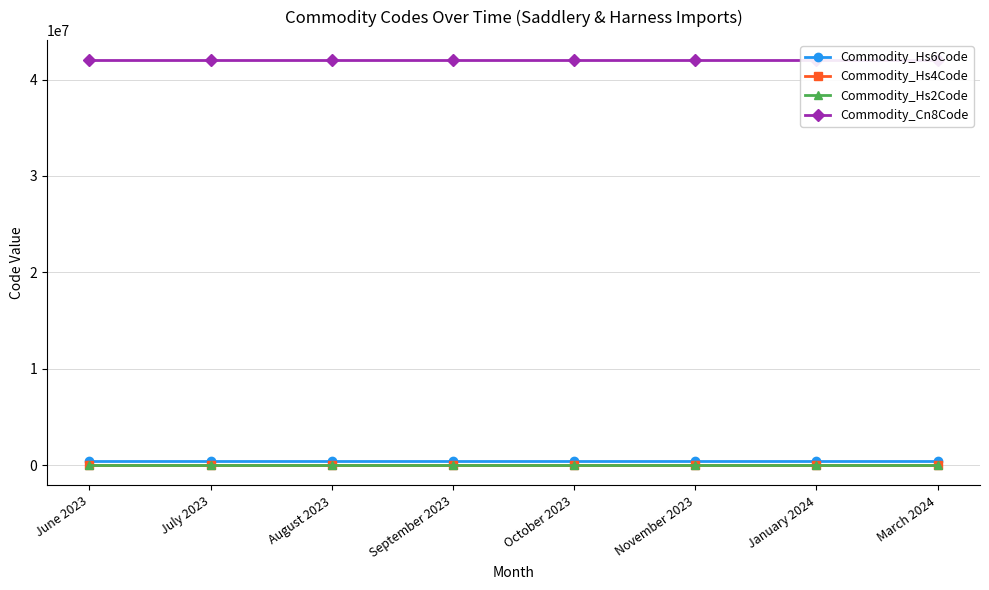

What is the label of the 8th point from the left?

March 2024